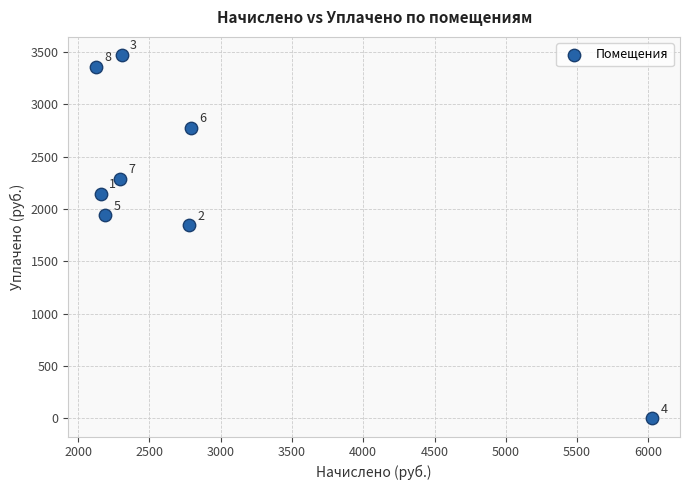

What Y value in the scatter plot is closest to 1734?

1842.5